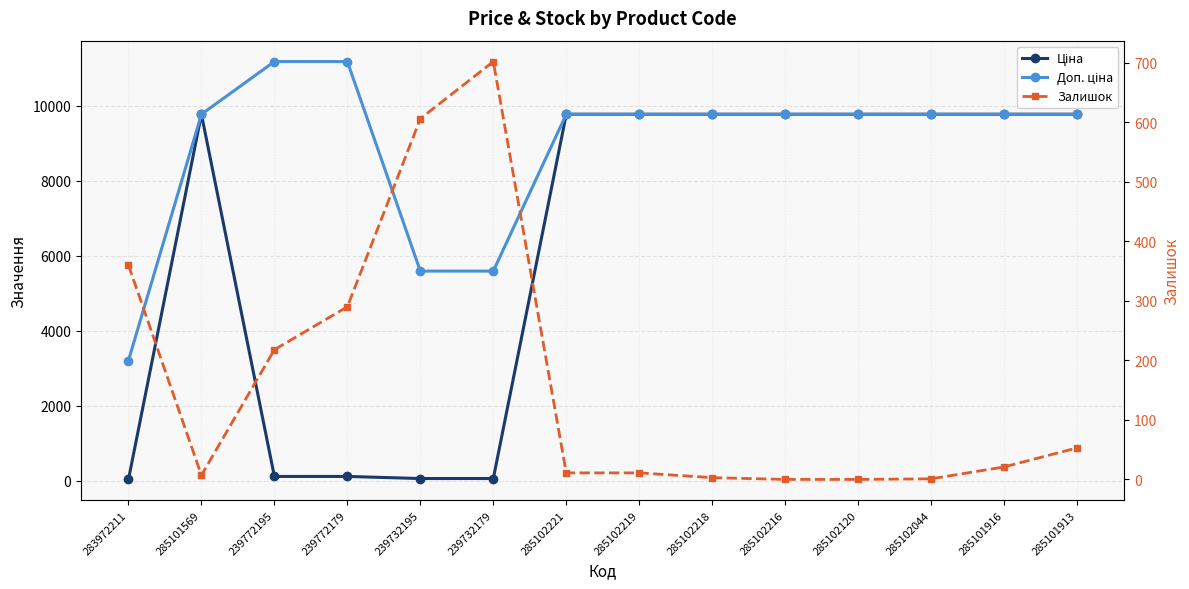

Reading right to left, transcribe all the data shown in this chart.

Ціна: 9775.5	9775.5	9775.5	9775.5	9775.5	9775.5	9775.5	9775.5	55.9	55.9	111.8	111.8	9775.5	32.0
Доп. ціна: 9775.5	9775.5	9775.5	9775.5	9775.5	9775.5	9775.5	9775.5	5591.0	5591.0	11182.0	11182.0	9775.5	3205.0
Залишок: 53.0	21.0	1.0	0.0	0.0	3.0	11.0	11.0	702.0	606.0	290.0	218.0	7.0	360.0